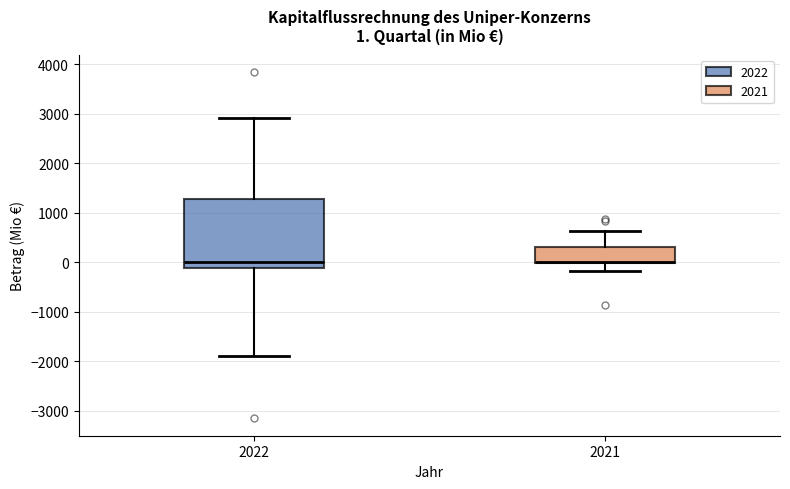

Which box is the tallest, from its lower edge to its upper edge?

2022